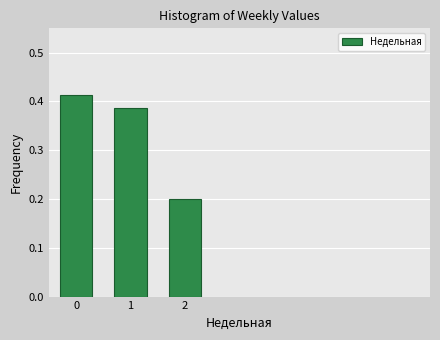

How many values are between 0 and 1?

3